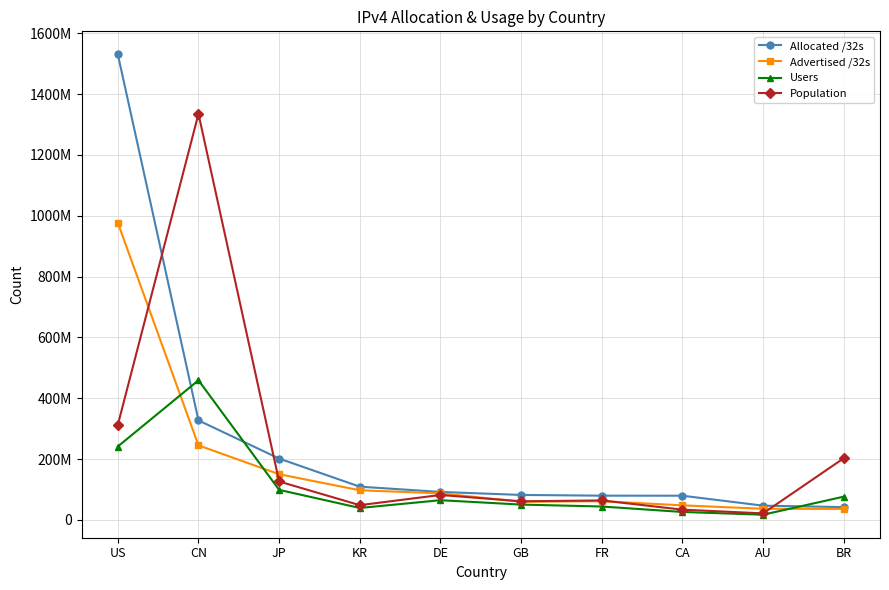

Which has a higher value, CN or JP?

CN